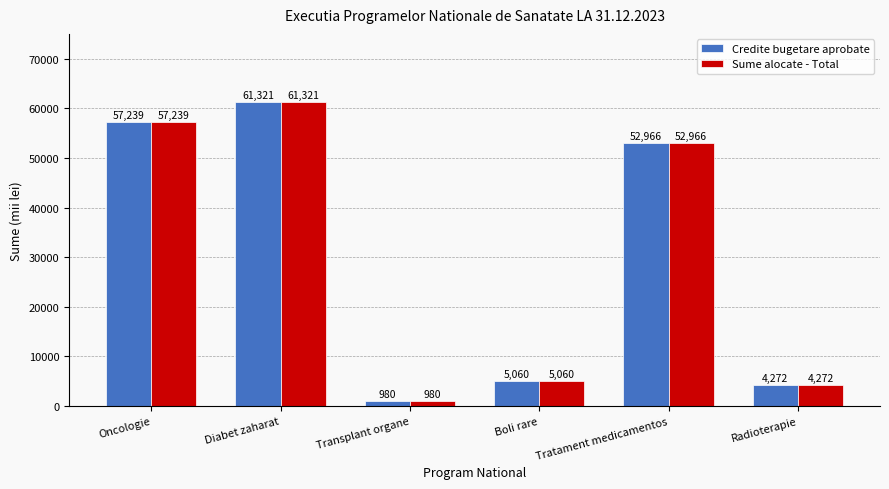

What is the minimum value shown in the chart?

980.1